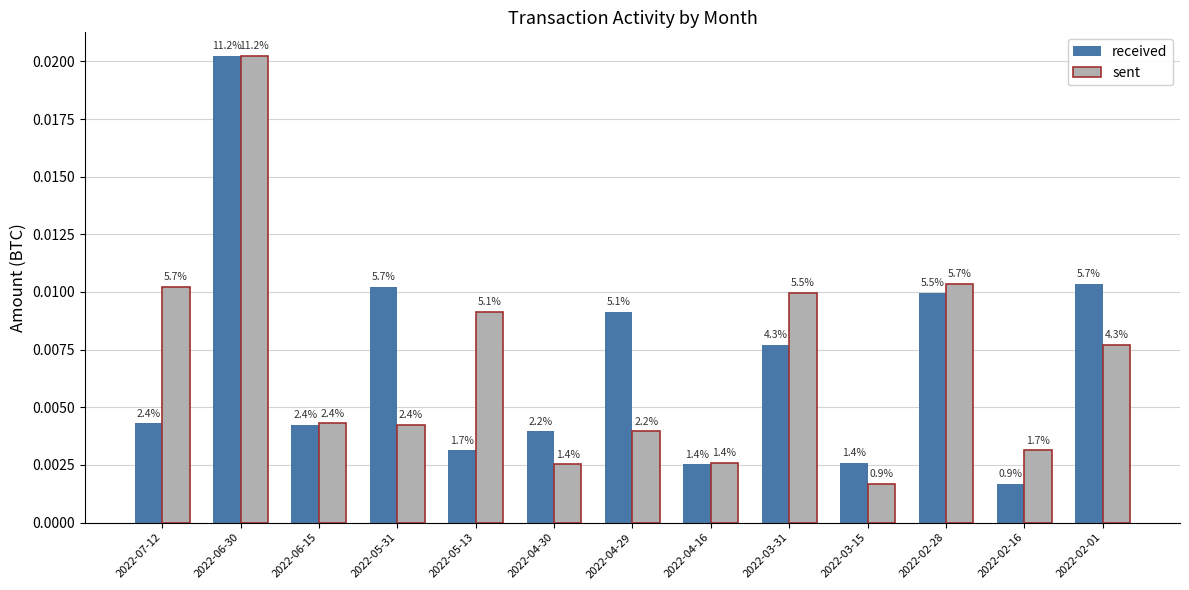

How many bars are there in each group?

2